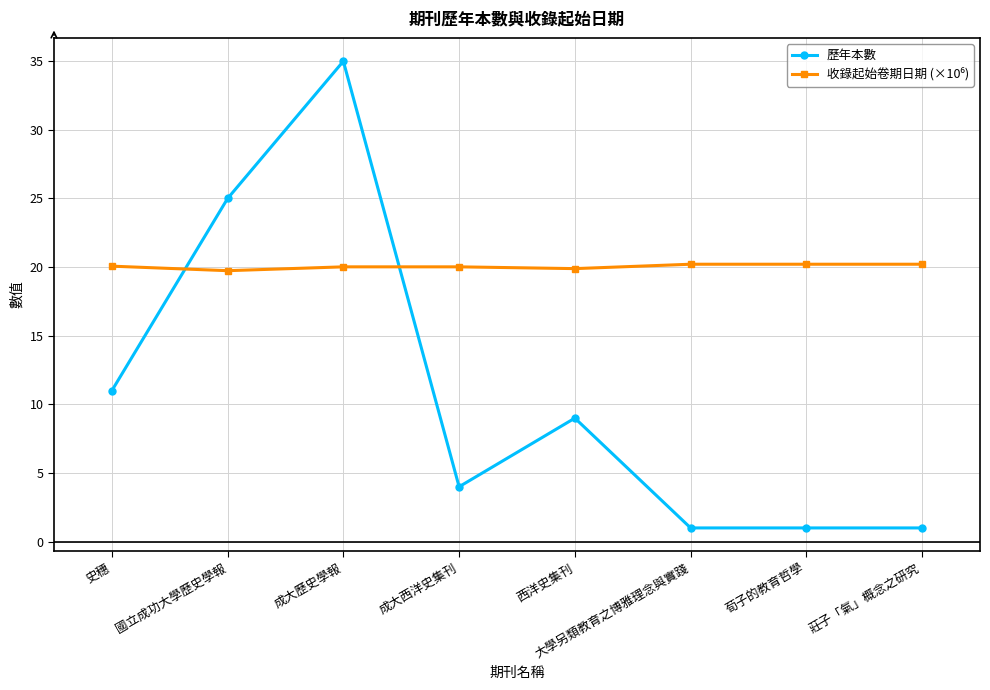

What is the difference between the maximum and minimum values in the 歷年本數 series?

34.0